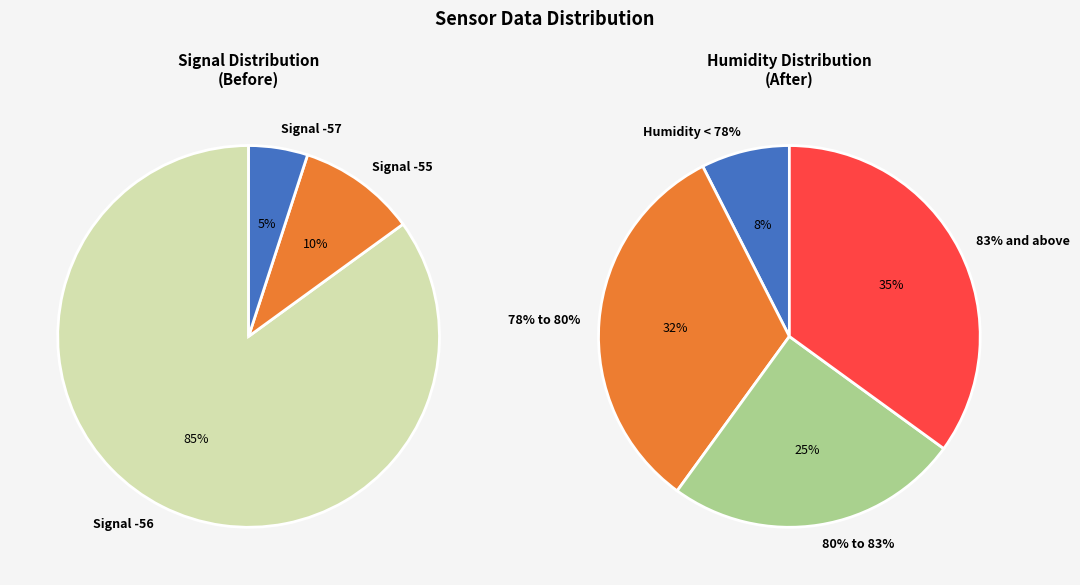

Which slice is the largest?

-56